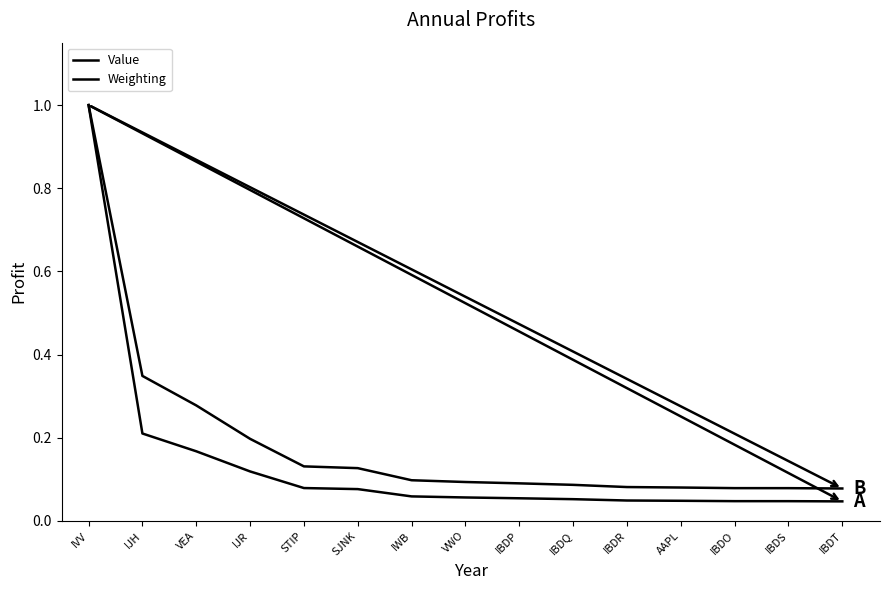

At IBDQ, list the series in order from smallest to largest.

Value, Weighting